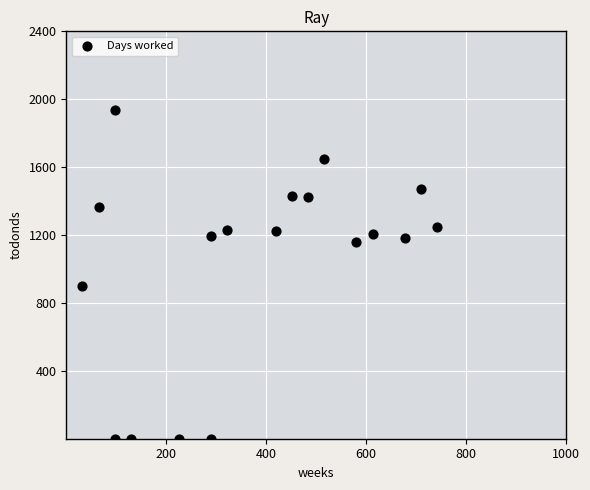

What is the range of Y values (max minus min)?

1938